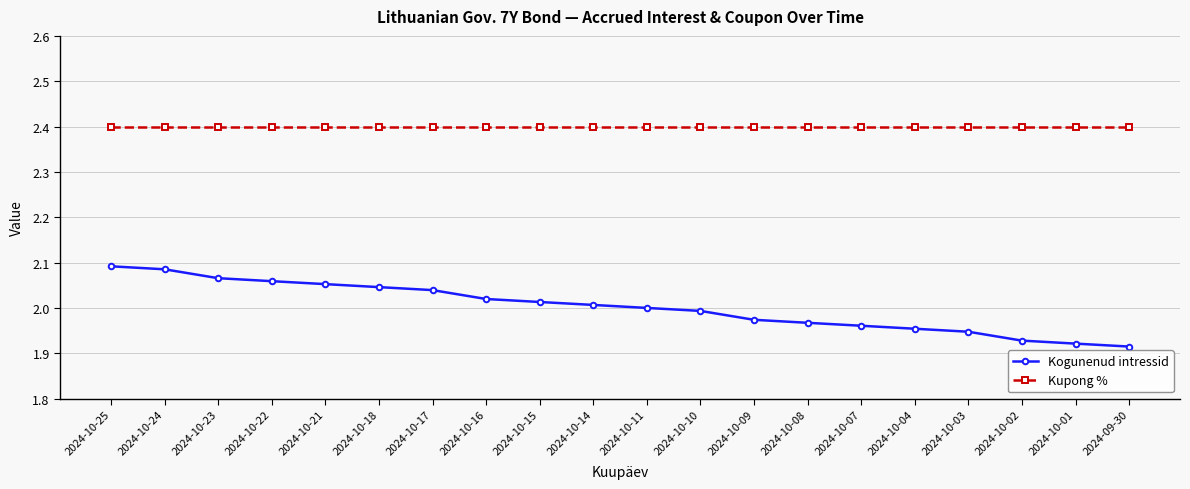

True or false: Kupong % and Kogunenud intressid intersect in this chart.

False